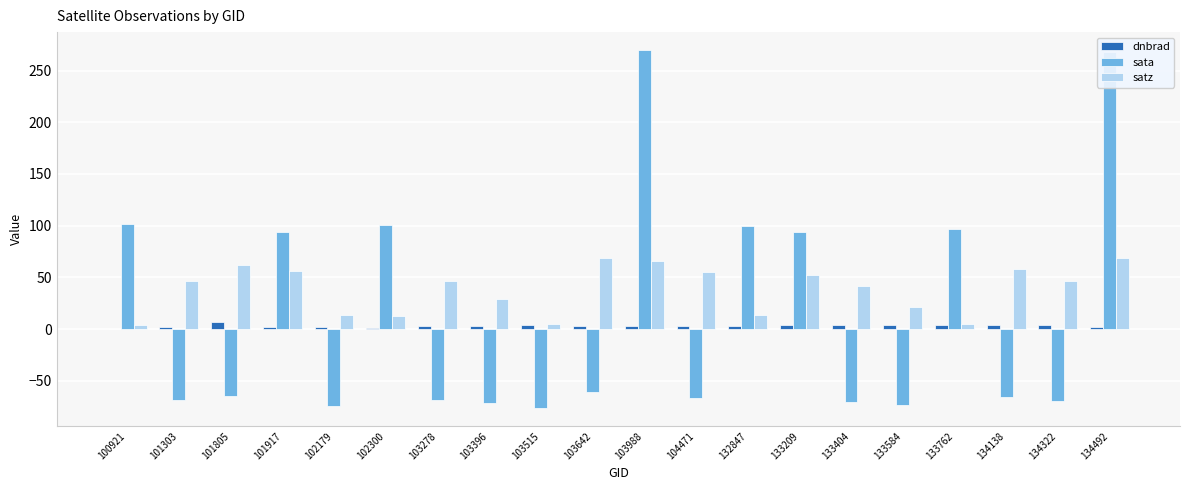

What is the sum of all satz values?

773.9